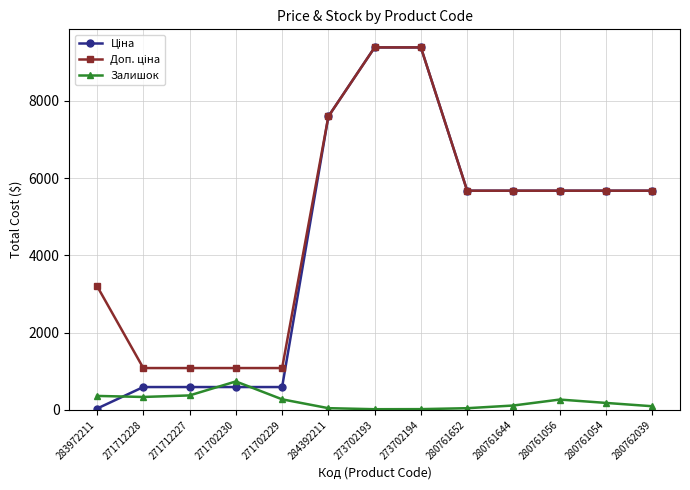

What is the value of the Залишок point at the 3rd from the left?

373.0